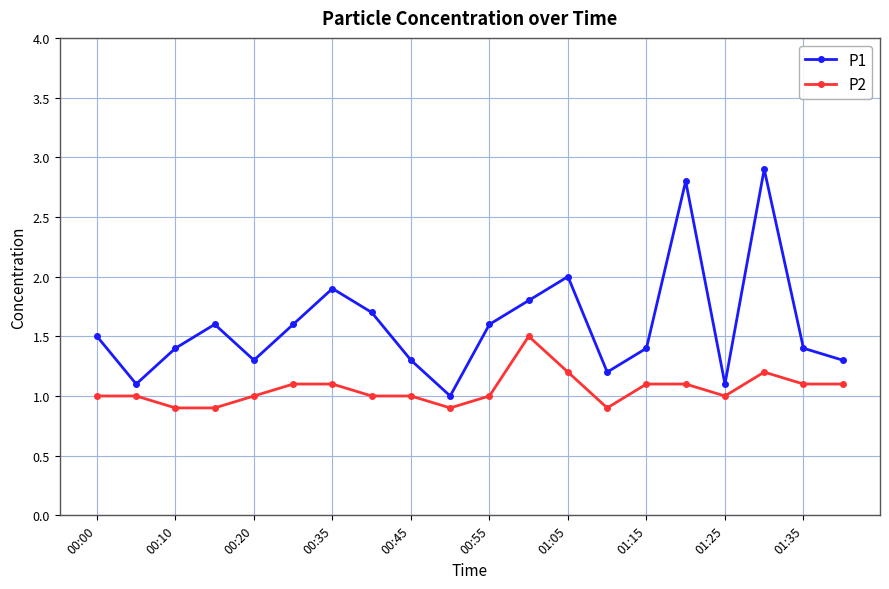

List the series in order of their peak value, lowest first.

P2, P1